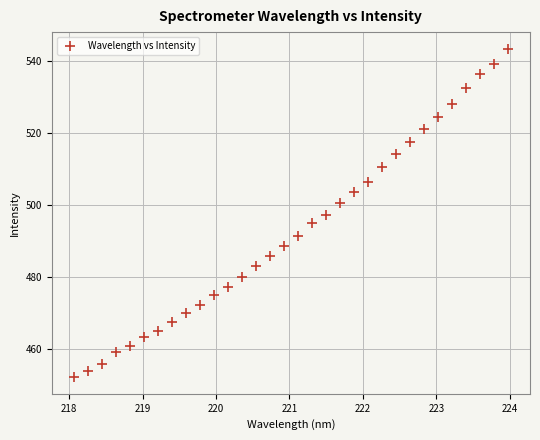

What is the range of X values (max minus min)?

5.9